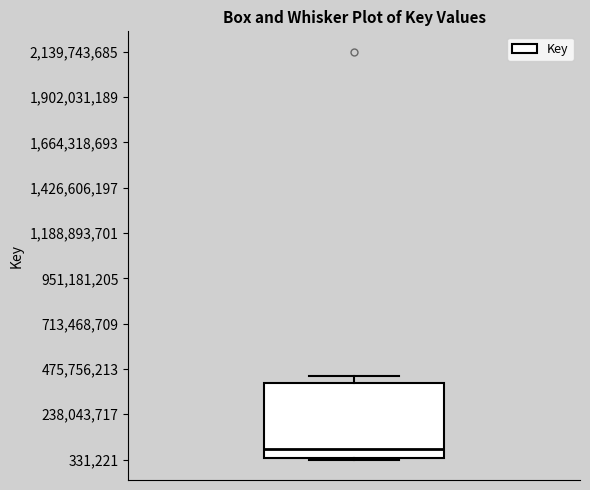

Transcribe this box plot: give where the median line is, the range the box spans, and where the two whiskers end, as read against the y-axis. The values are not printed on the chart, so give them approximately, as read against the axis.

median 50000000, box 0 to 400000000, whiskers 0 to 450000000